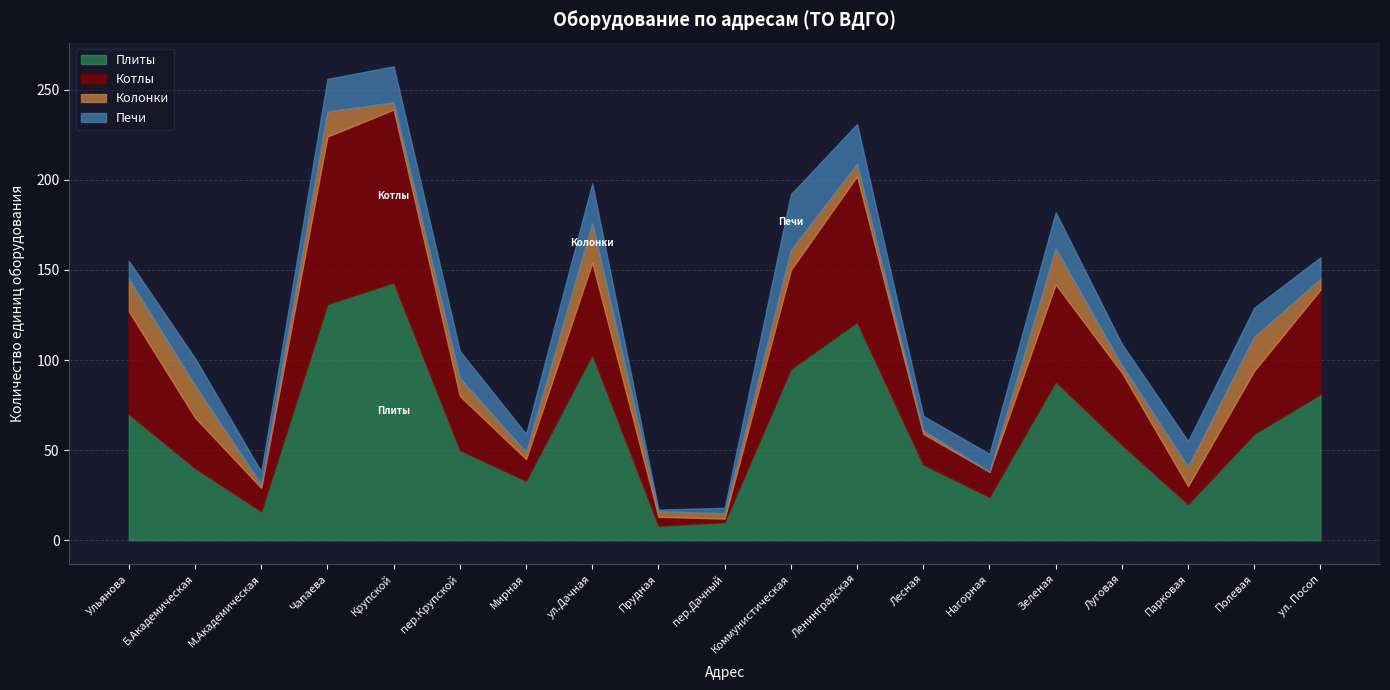

Is it true that Плиты equals 23 at М.Академическая?

False